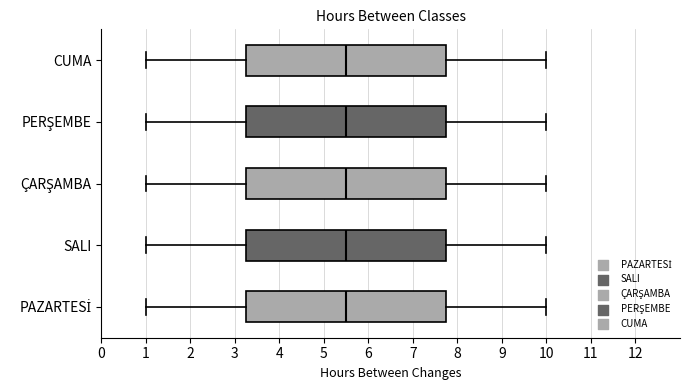

Reading bottom to top, transcribe this box plot: for each box, give where its median line is, the range the box spans, and where its two whiskers end, as read against the x-axis. The values are not printed on the chart, so give them approximately, as read against the axis.

PAZARTESİ: median 5.5, box 3.3 to 7.8, whiskers 1.0 to 10.0
SALI: median 5.5, box 3.3 to 7.8, whiskers 1.0 to 10.0
ÇARŞAMBA: median 5.5, box 3.3 to 7.8, whiskers 1.0 to 10.0
PERŞEMBE: median 5.5, box 3.3 to 7.8, whiskers 1.0 to 10.0
CUMA: median 5.5, box 3.3 to 7.8, whiskers 1.0 to 10.0